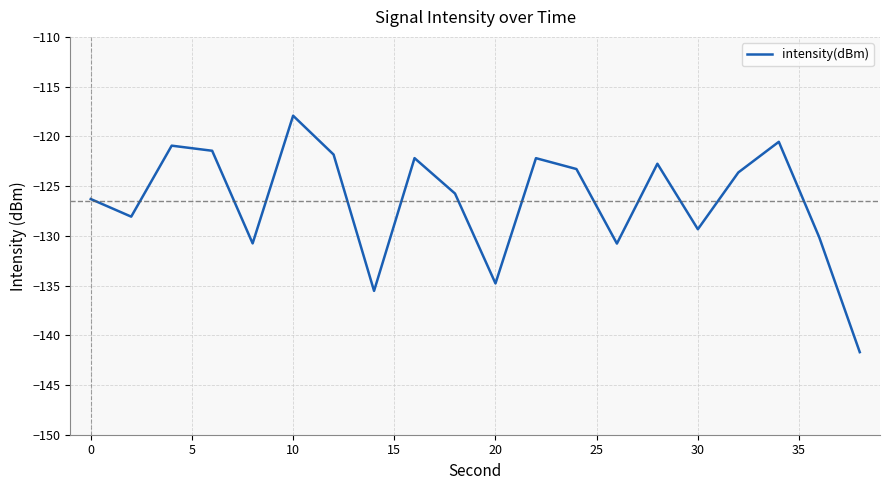

Reading left to right, what are all the values shown in this chart?

-126.3	-128.1	-120.9	-121.4	-130.8	-117.9	-121.8	-135.5	-122.2	-125.8	-134.8	-122.2	-123.3	-130.8	-122.8	-129.3	-123.6	-120.6	-130.2	-141.7